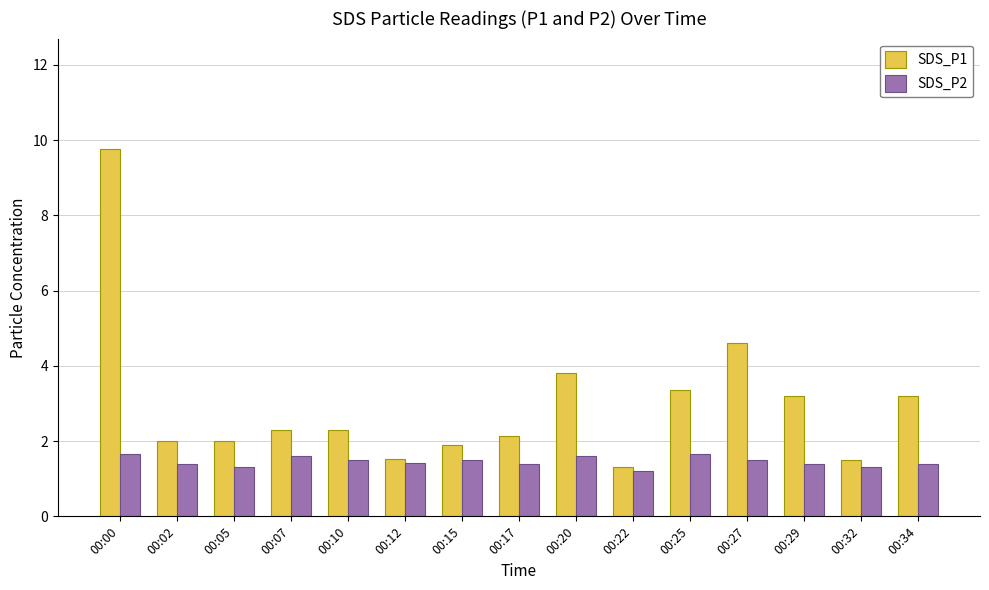

What is the difference between the maximum and minimum values in the SDS_P1 series?

8.5